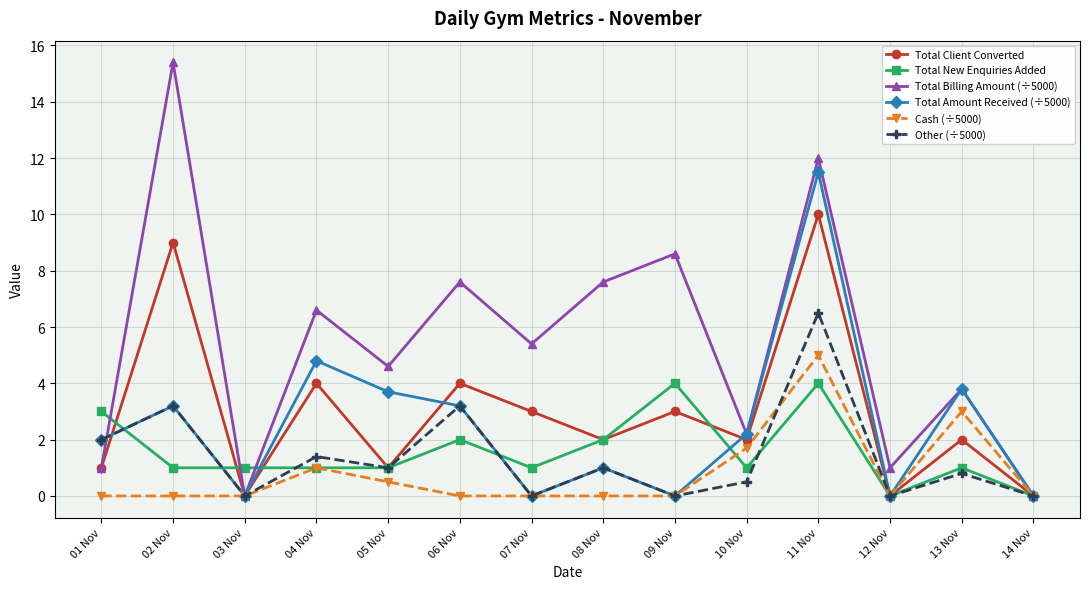

At which label does Other (÷5000) reach its peak?

11 Nov